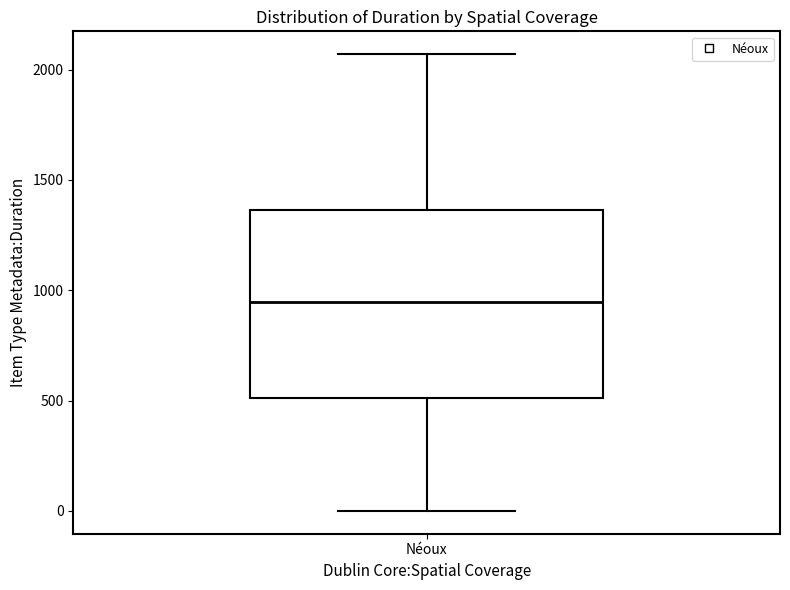

Read this box plot against the y-axis: the position of the median line, the range covered by the box, and the ends of both whiskers. The values are not printed on the chart, so give them approximately, as read against the axis.

median 950, box 500 to 1350, whiskers 0 to 2050